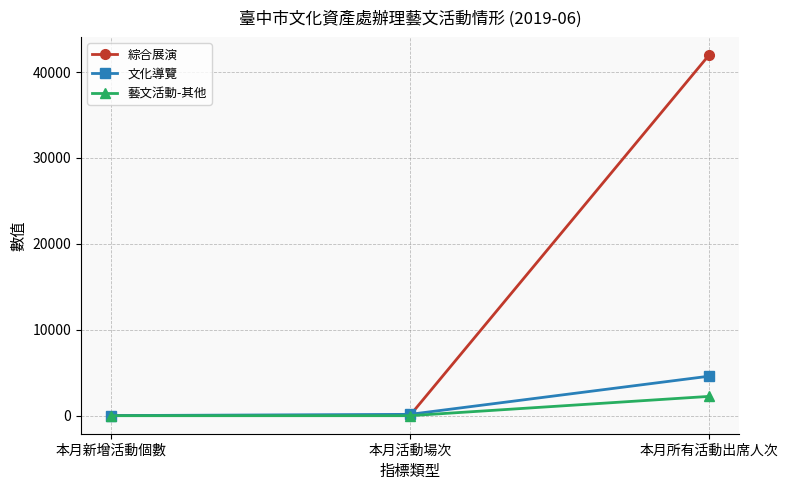

List the series in order of their peak value, highest first.

綜合展演, 文化導覽, 藝文活動-其他